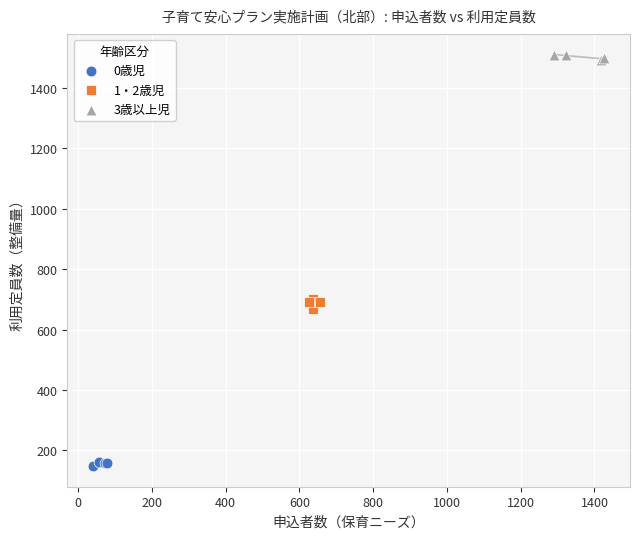

Which series reaches the maximum Y coordinate?

3歳以上児